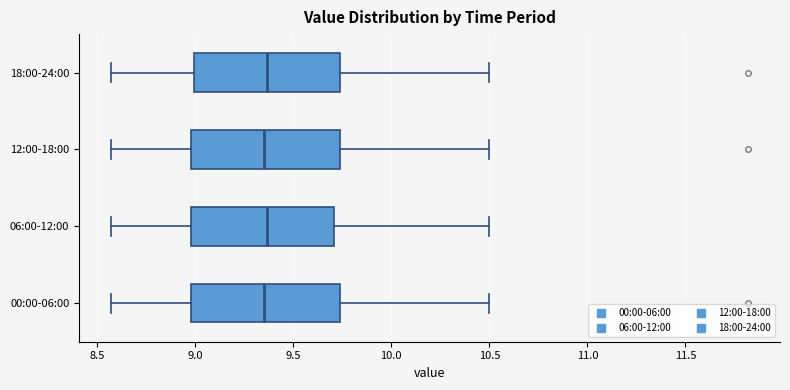

Where does the median line of the box for 12:00-18:00 sit on the x-axis? The values are not printed on the chart, so give them approximately, as read against the axis.

9.35